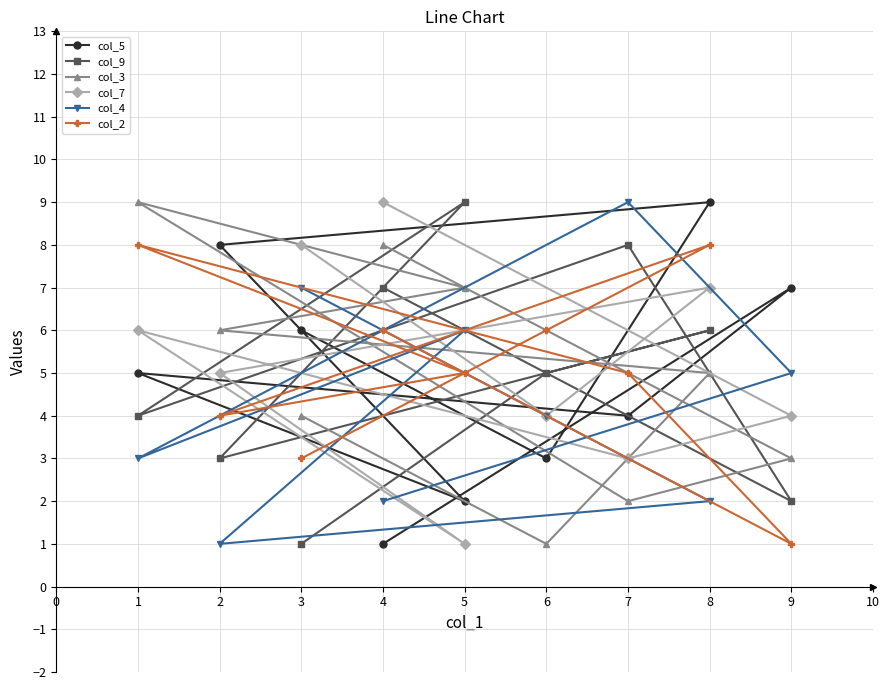

Which series has the largest total across all categories?

col_7